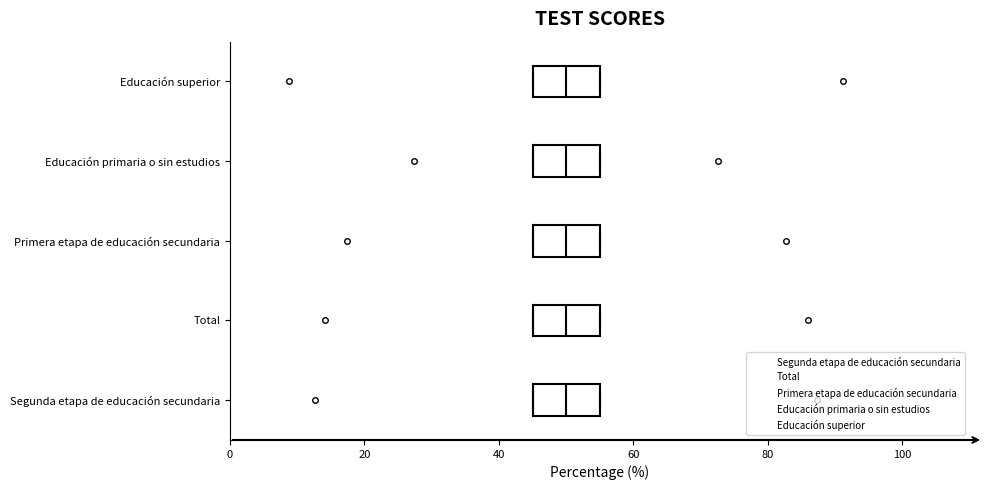

Reading bottom to top, read every box against the x-axis: the position of its median line, the range the box covers, and the ends of its whiskers. The values are not printed on the chart, so give them approximately, as read against the axis.

Segunda etapa de educación secundaria: median 50, box 46 to 56, whiskers 46 to 56
Total: median 50, box 46 to 56, whiskers 46 to 56
Primera etapa de educación secundaria: median 50, box 46 to 56, whiskers 46 to 56
Educación primaria o sin estudios: median 50, box 46 to 56, whiskers 46 to 56
Educación superior: median 50, box 46 to 56, whiskers 46 to 56